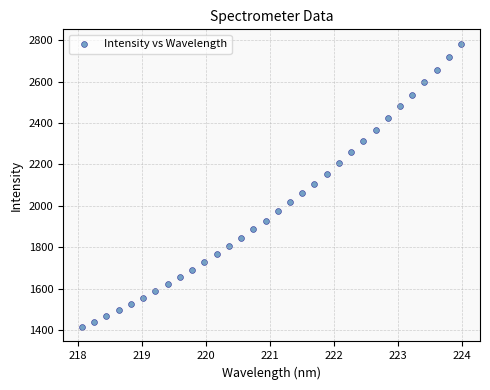

What is the range of X values (max minus min)?

5.9